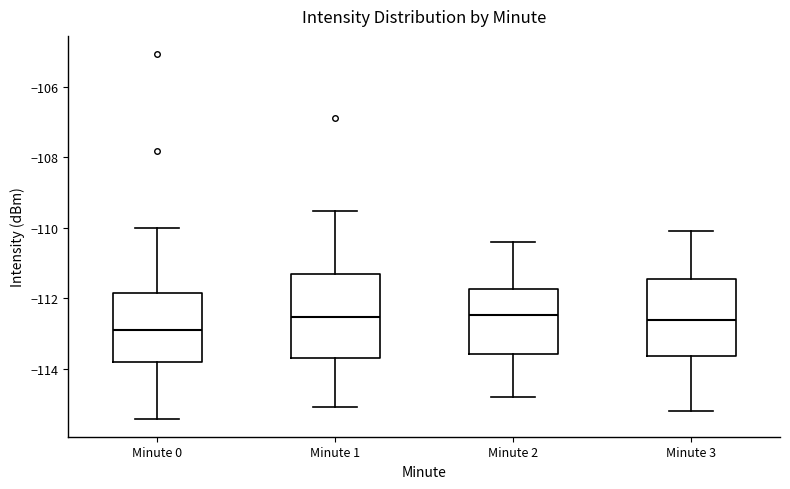

Reading left to right, transcribe this box plot: for each box, give where its median line is, the range the box spans, and where its two whiskers end, as read against the y-axis. The values are not printed on the chart, so give them approximately, as read against the axis.

Minute 0: median -113.0, box -113.8 to -111.8, whiskers -115.4 to -110.0
Minute 1: median -112.6, box -113.6 to -111.4, whiskers -115.0 to -109.6
Minute 2: median -112.4, box -113.6 to -111.8, whiskers -114.8 to -110.4
Minute 3: median -112.6, box -113.6 to -111.4, whiskers -115.2 to -110.0